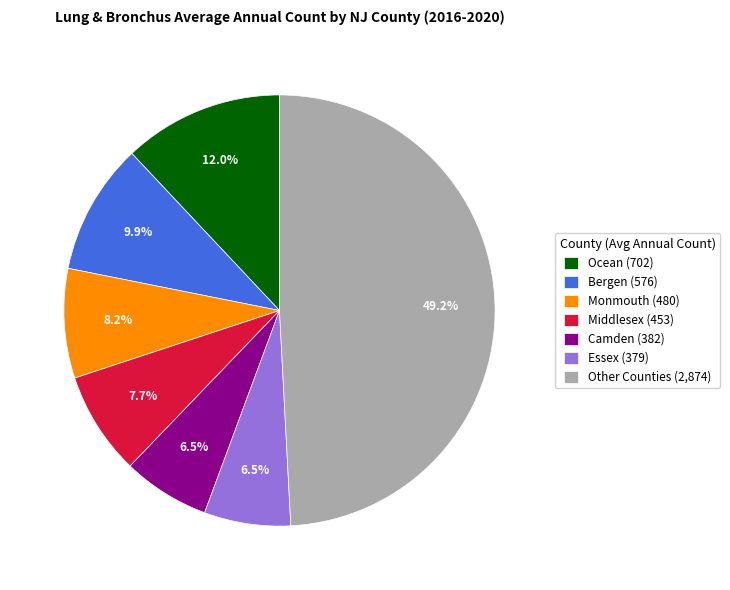

Approximately how many times larger is the value at Essex (379) compared to Ocean (702)?

0.5